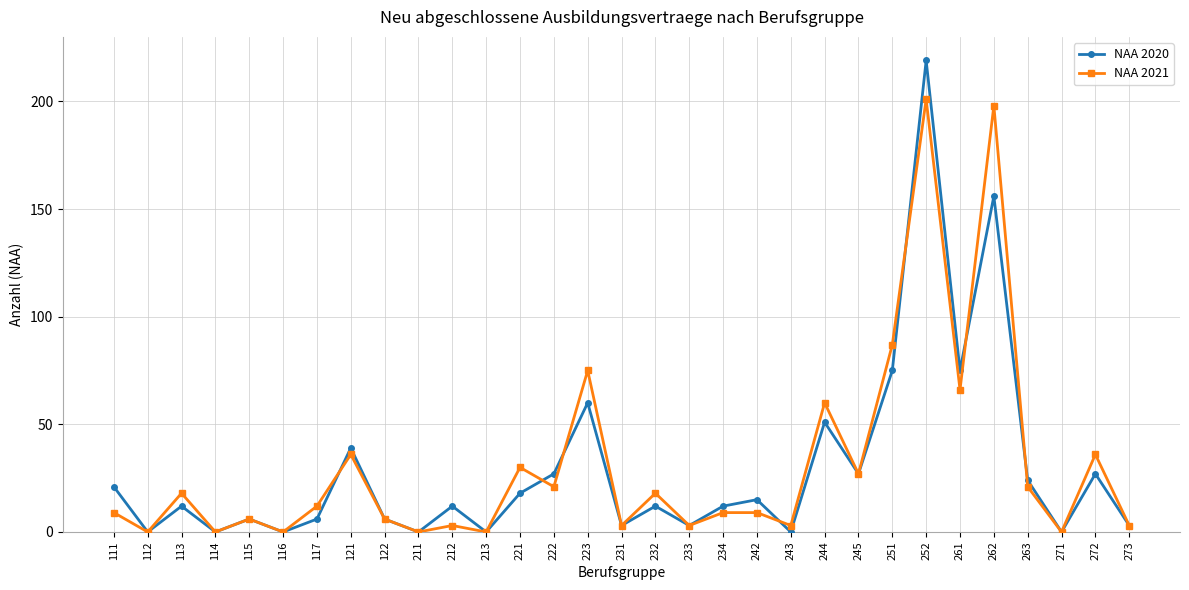

What is the total value across all series at 115?

12